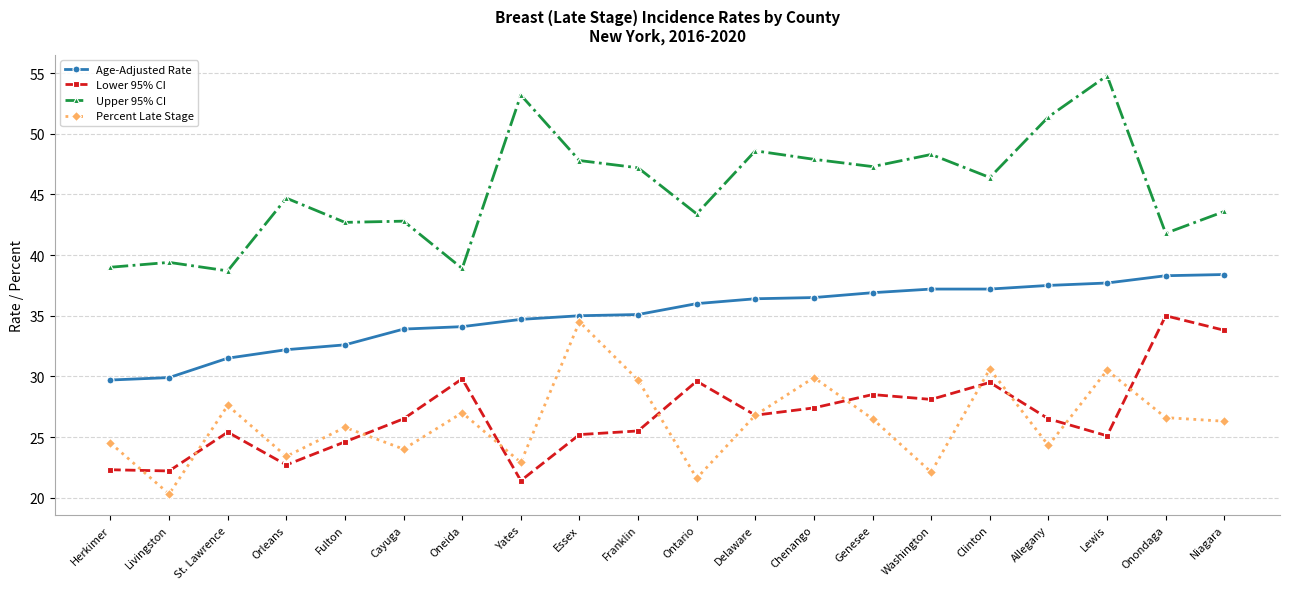

List the series in order of their peak value, highest first.

Upper 95% CI, Age-Adjusted Rate, Lower 95% CI, Percent Late Stage